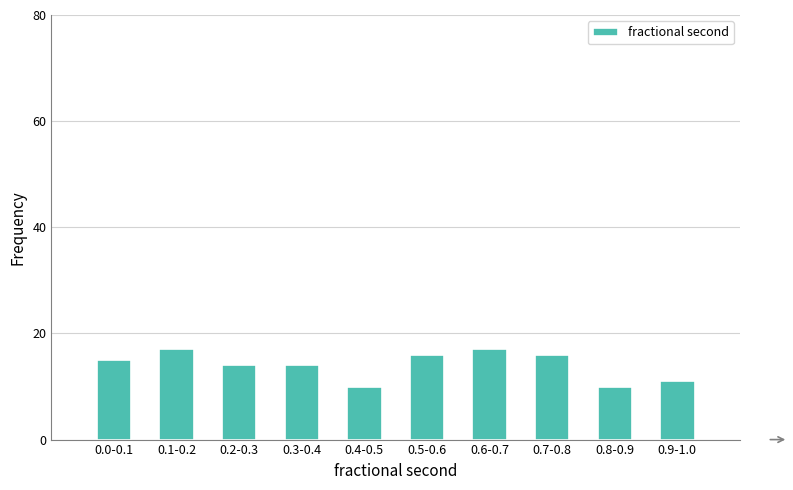

Reading left to right, list all the values displayed in this chart.

15	17	14	14	10	16	17	16	10	11